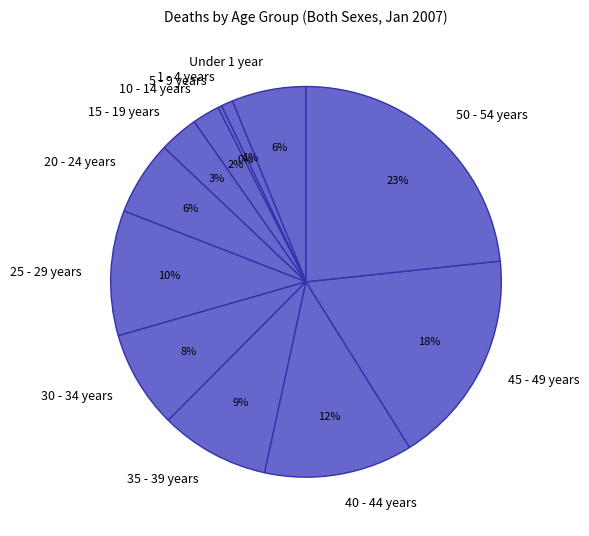

To the nearest percent, what is the difference between the 10 - 14 years and Under 1 year slice percentages?

4%